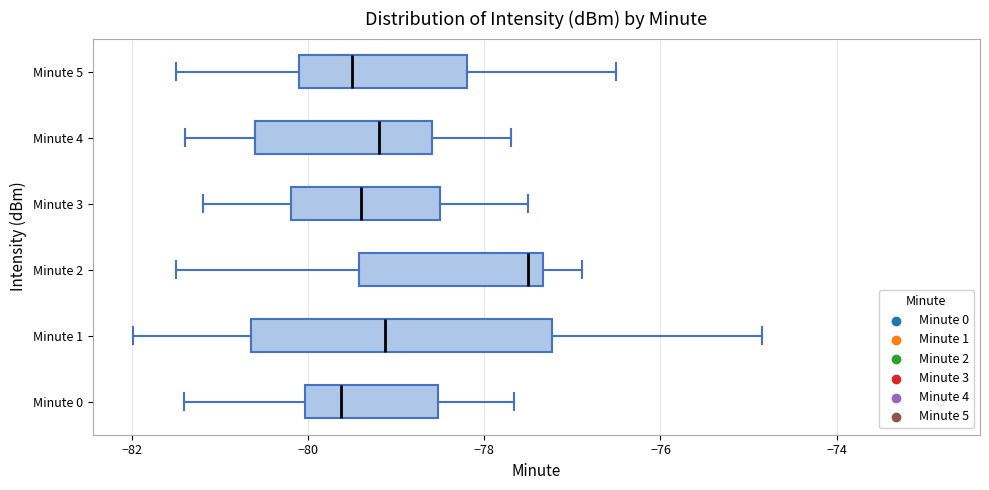

Where is the right edge of the box for Minute 4 on the x-axis? The values are not printed on the chart, so give them approximately, as read against the axis.

-78.6